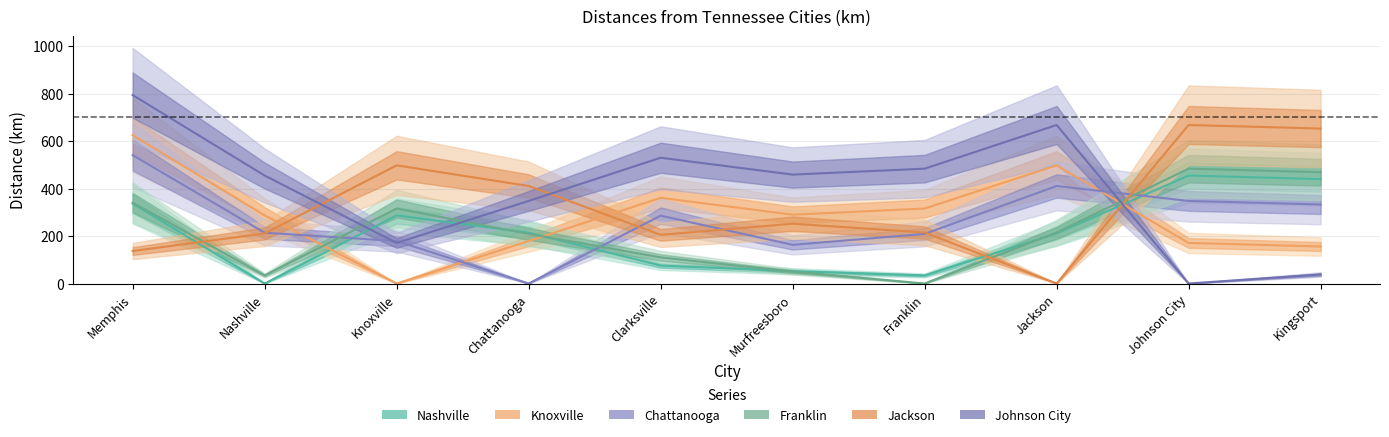

At how many categories does at least one series exceed 9?

10